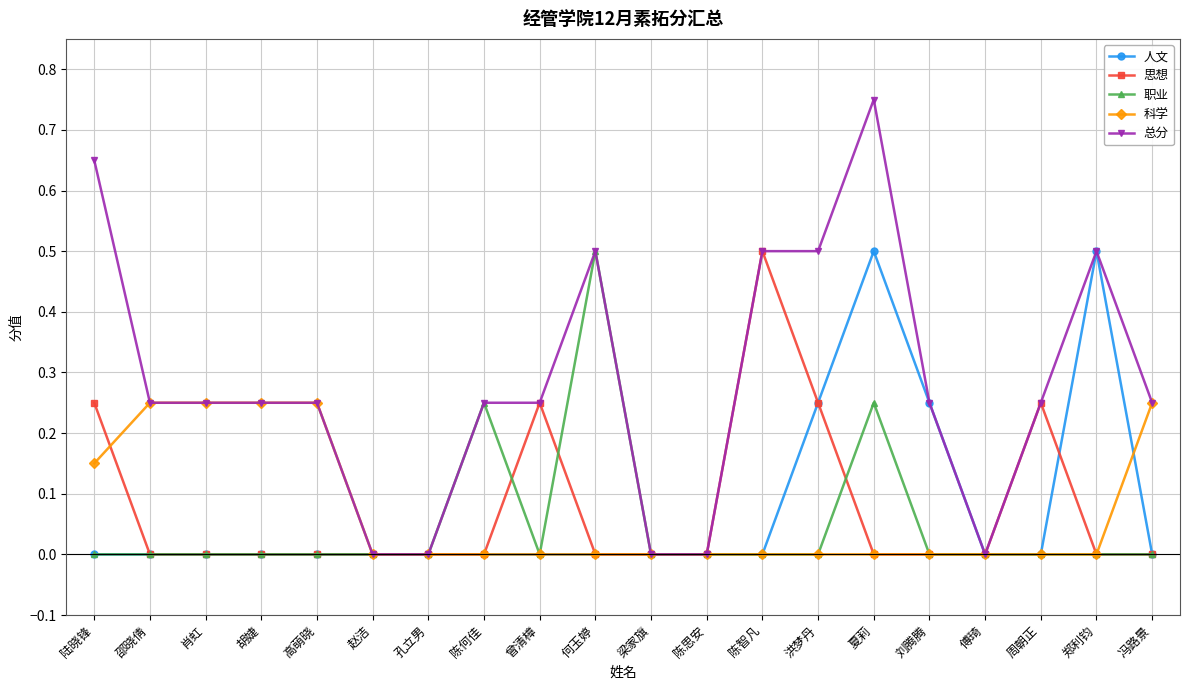

What is the difference between the highest and lowest values at 郑利钧?

0.5